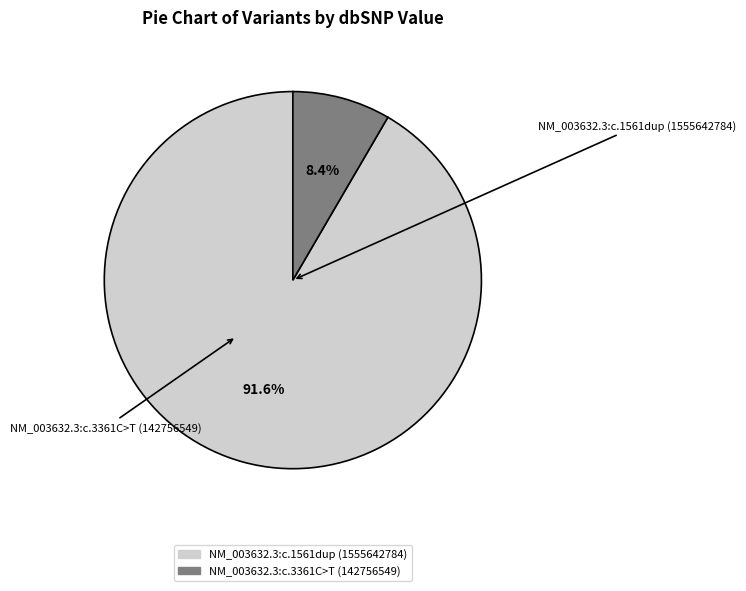

Is there any slice that represents more than half of the pie?

Yes